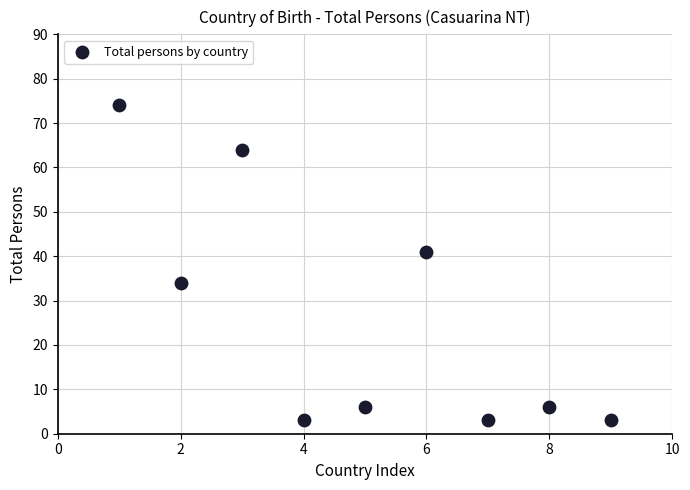

What is the range of X values (max minus min)?

8